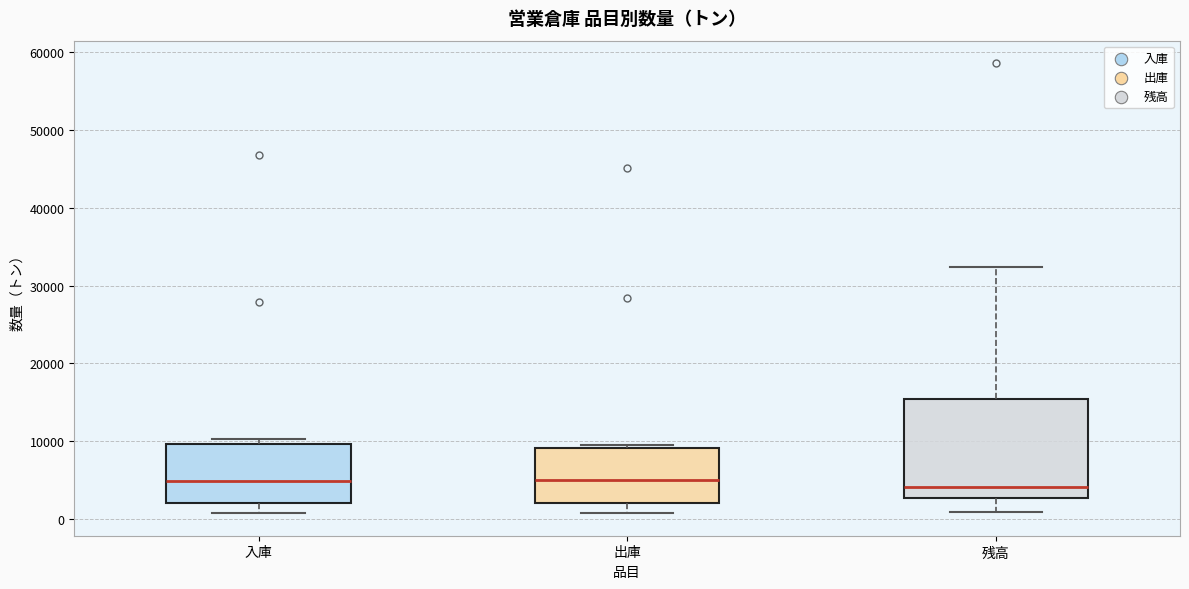

Reading left to right, read every box against the y-axis: the position of its median line, the range the box covers, and the ends of its whiskers. The values are not printed on the chart, so give them approximately, as read against the axis.

入庫: median 5000, box 2000 to 10000, whiskers 1000 to 10000 (just above the box's upper edge)
出庫: median 5000, box 2000 to 9000, whiskers 1000 to 10000
残高: median 4000, box 3000 to 15000, whiskers 1000 to 32000